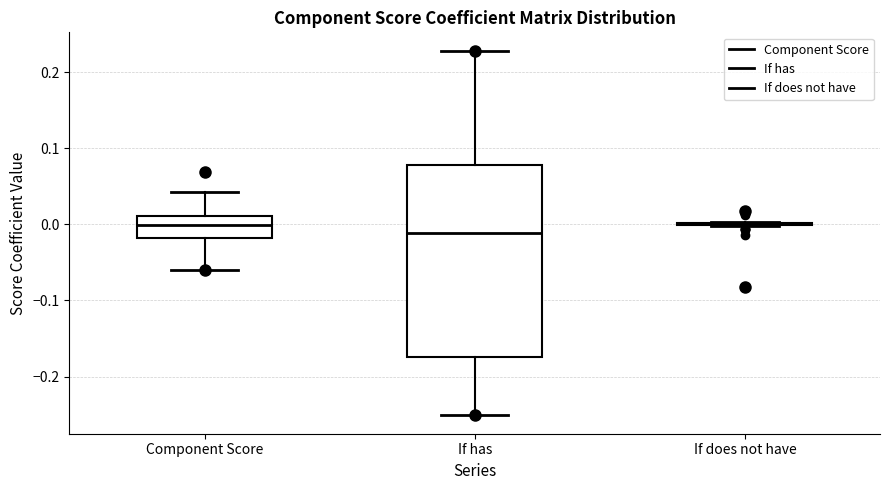

Reading left to right, read every box against the y-axis: the position of its median line, the range the box covers, and the ends of its whiskers. The values are not printed on the chart, so give them approximately, as read against the axis.

Component Score: median 0.00, box -0.02 to 0.01, whiskers -0.06 to 0.04
If has: median -0.01, box -0.17 to 0.08, whiskers -0.25 to 0.23
If does not have: box collapsed to a line at 0.00, whiskers 0.00 to 0.00